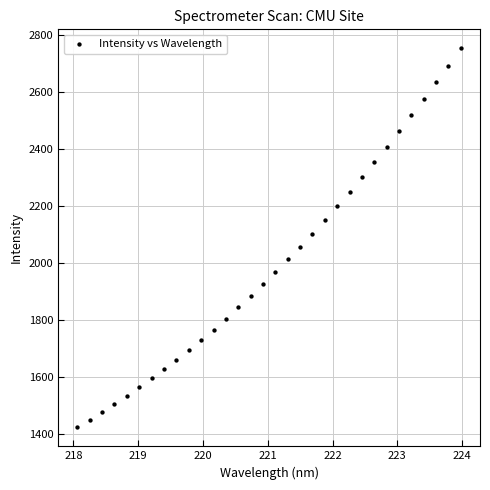

What is the range of X values (max minus min)?

5.9